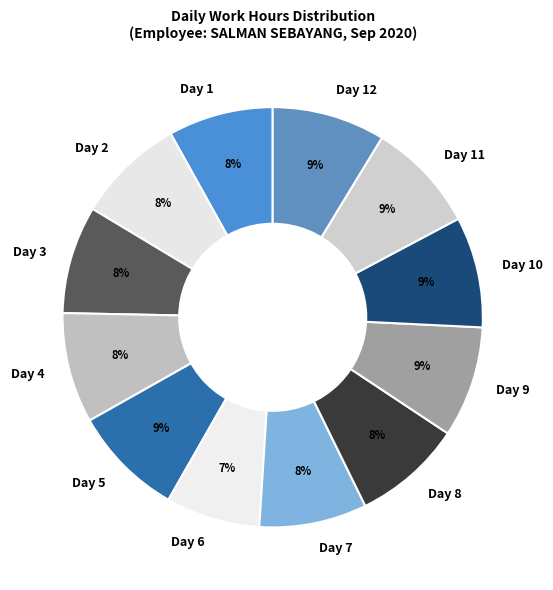

Count the number of slices in the pie.

12